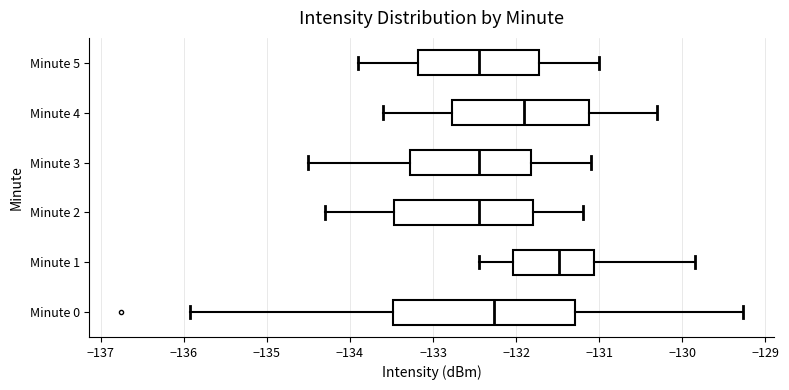

Where does the left whisker of the box for Minute 1 end on the x-axis? The values are not printed on the chart, so give them approximately, as read against the axis.

-132.5